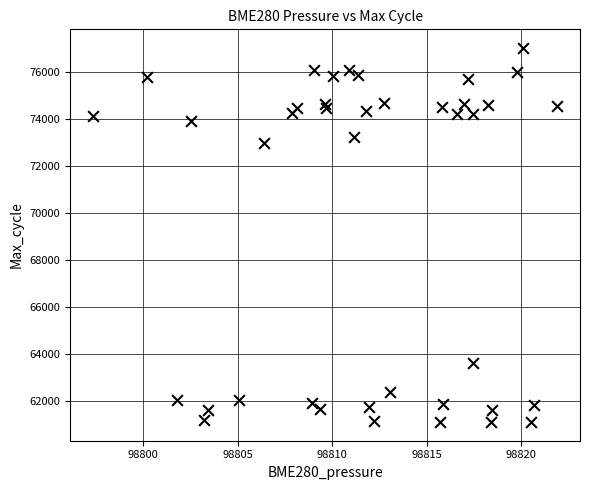

What Y value in the scatter plot is closest to 69068?

73002